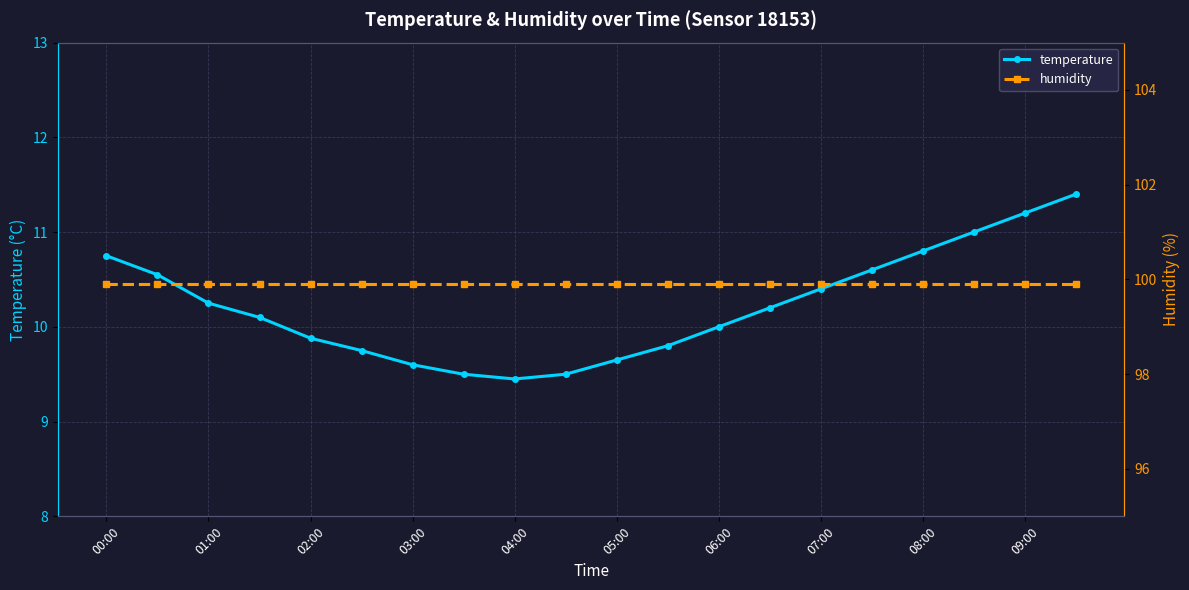

True or false: temperature has more than 2 interior local peaks.

False